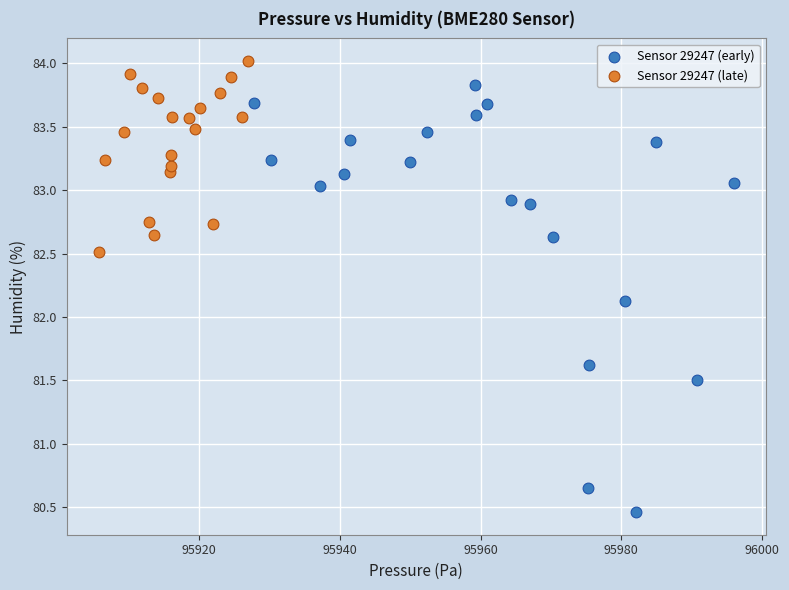

Which series has the widest spread of Y values?

Sensor 29247 (early)